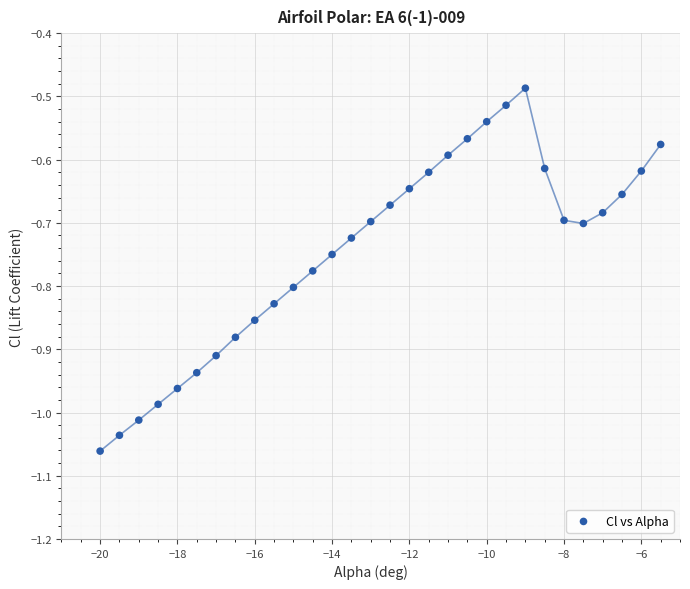

What is the range of X values (max minus min)?

14.5